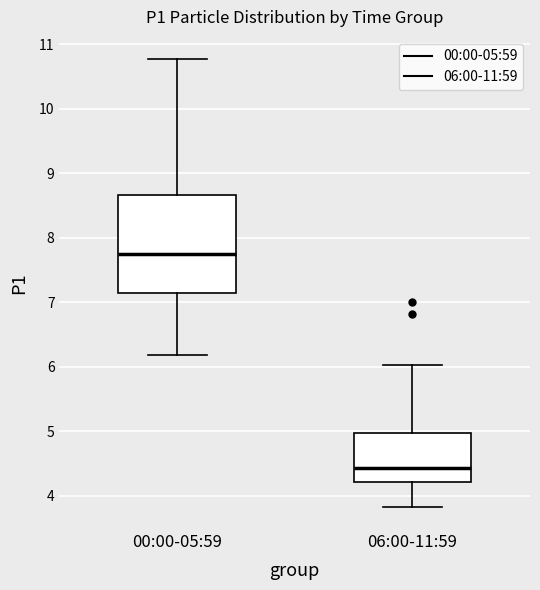

Where is the upper edge of the box for 06:00-11:59 on the y-axis? The values are not printed on the chart, so give them approximately, as read against the axis.

5.0